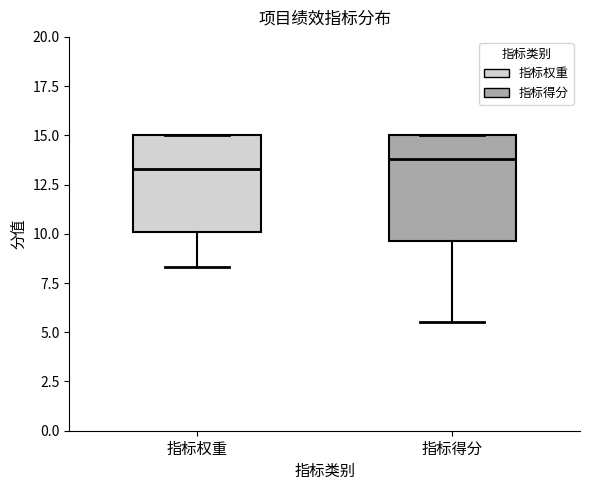

Reading left to right, read every box against the y-axis: the position of its median line, the range the box covers, and the ends of its whiskers. The values are not printed on the chart, so give them approximately, as read against the axis.

指标权重: median 13.5, box 10.0 to 15.0, whiskers 8.5 to 15.0
指标得分: median 14.0, box 9.5 to 15.0, whiskers 5.5 to 15.0